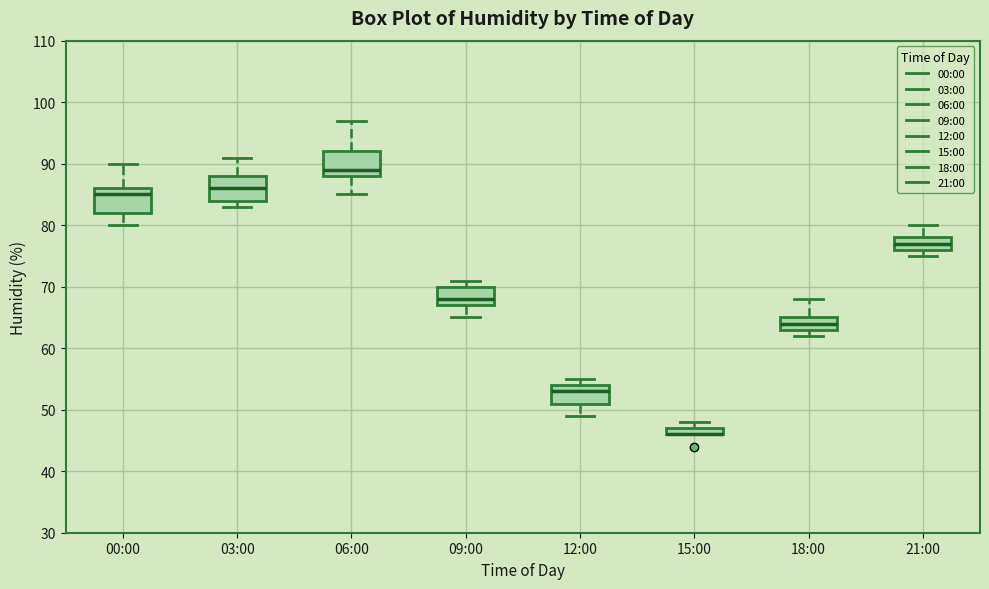

Where does the median line of the box for 18:00 sit on the y-axis? The values are not printed on the chart, so give them approximately, as read against the axis.

64